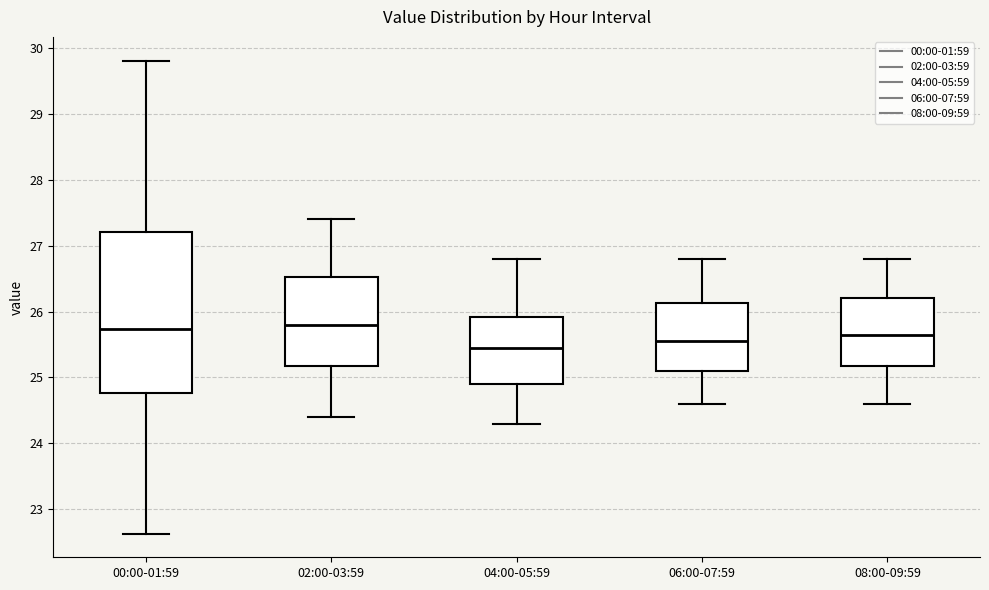

Which box is the tallest, from its lower edge to its upper edge?

00:00-01:59